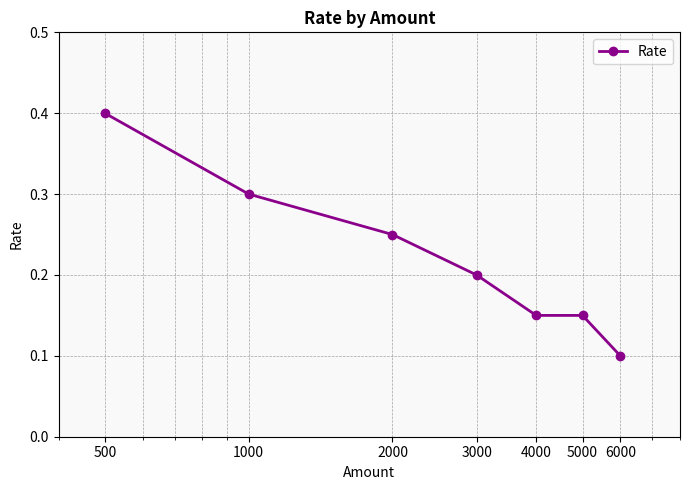

True or false: there are more than 2 points higher than both neighbors.

False